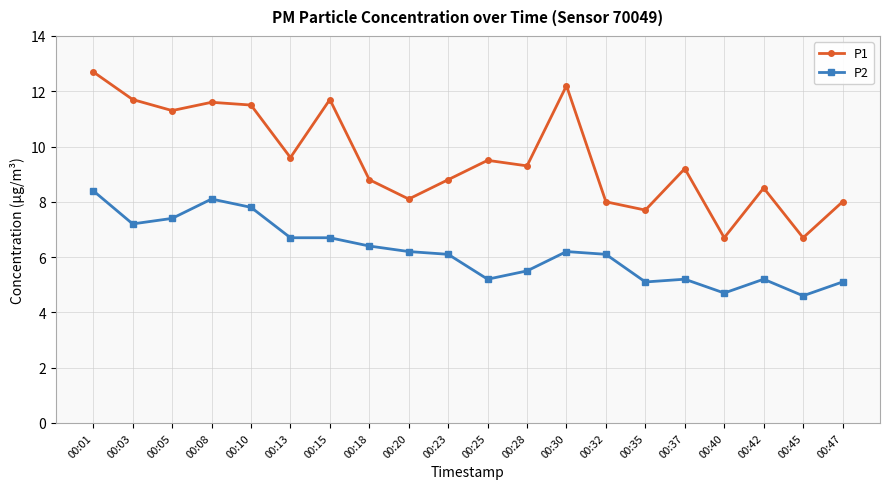

Which series changed the most between 00:20 and 00:23?

P1